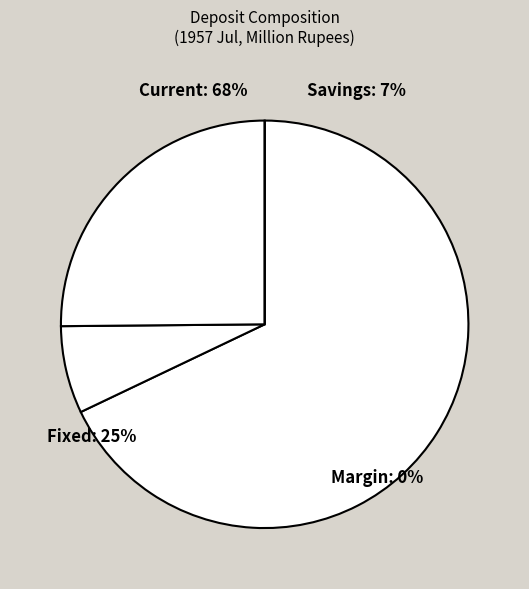

True or false: Savings accounts for 22% of the total.

False